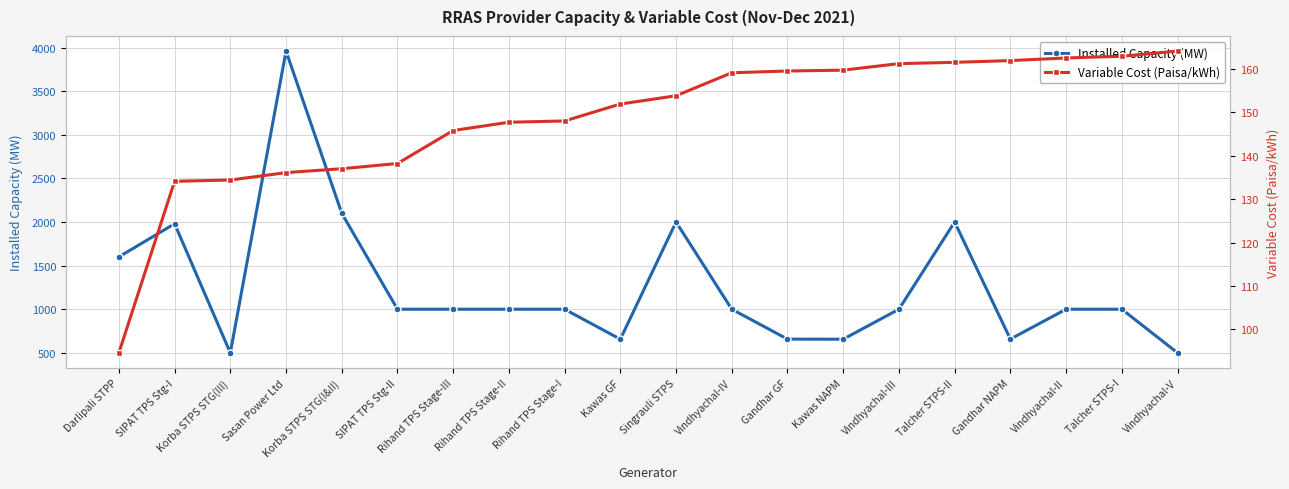

Rank the series by their average value, from highest to lowest.

Installed Capacity (MW), Variable Cost (Paisa/kWh)